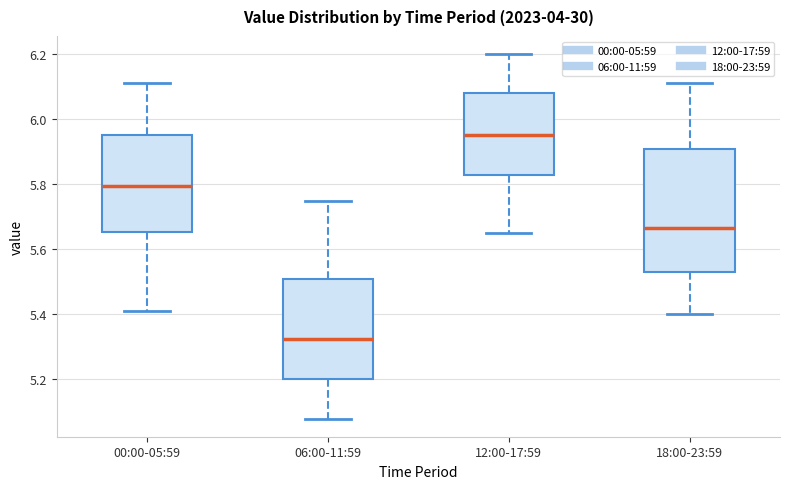

Comparing the boxes themselves (not the whiskers), which one is the tallest?

18:00-23:59